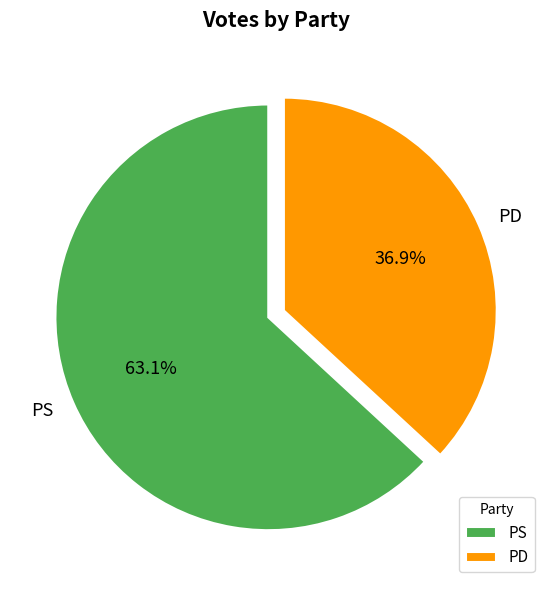

Between PS and PD, which is larger?

PS